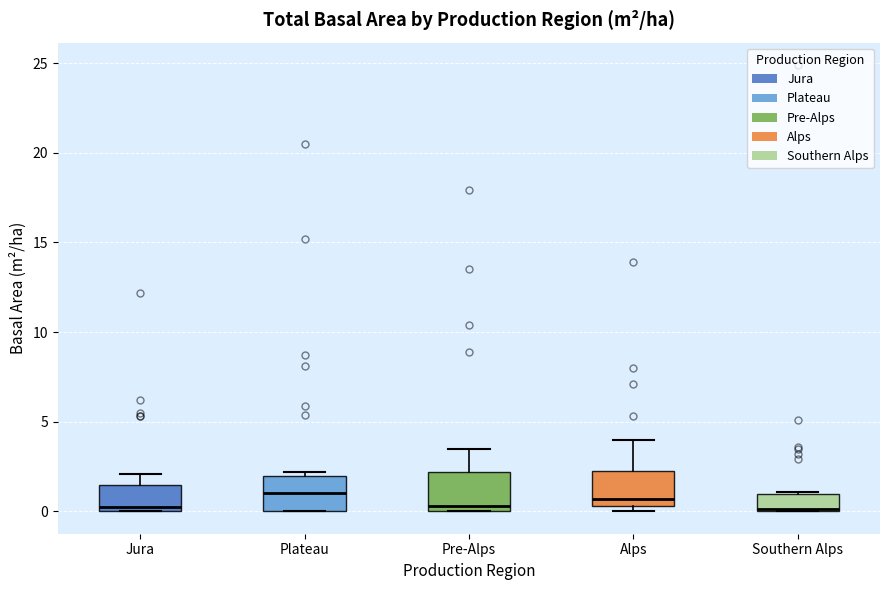

Where does the median line of the box for Plateau sit on the y-axis? The values are not printed on the chart, so give them approximately, as read against the axis.

1.0